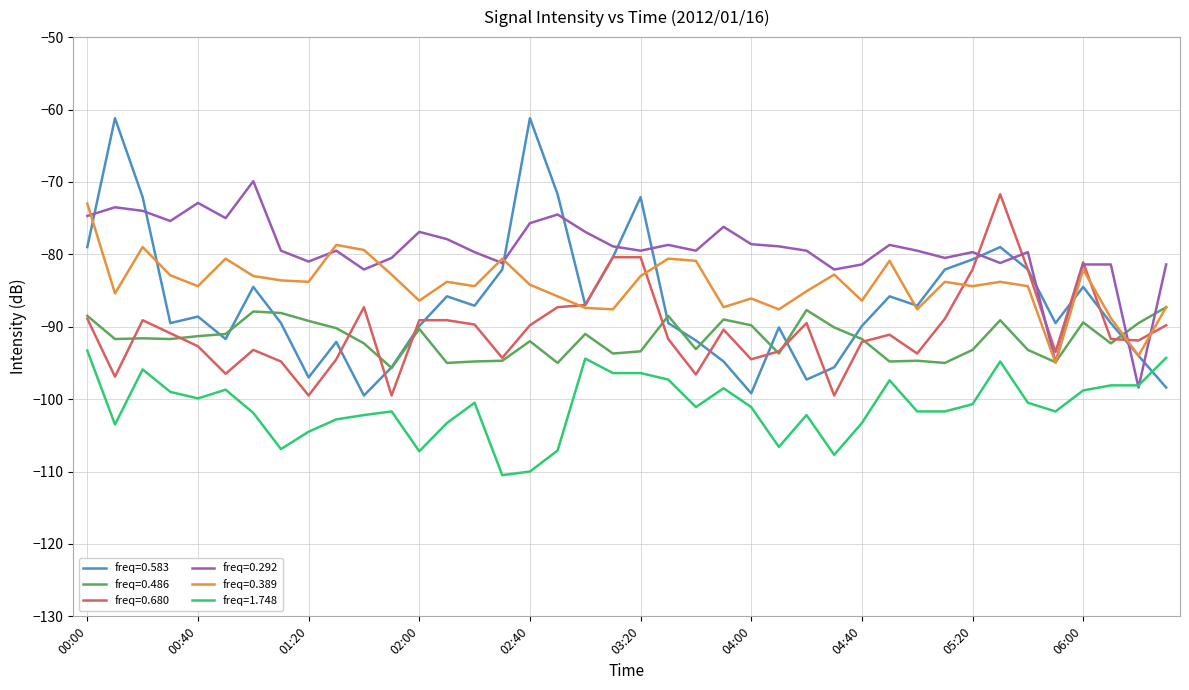

Which series has the largest total across all categories?

freq=0.292